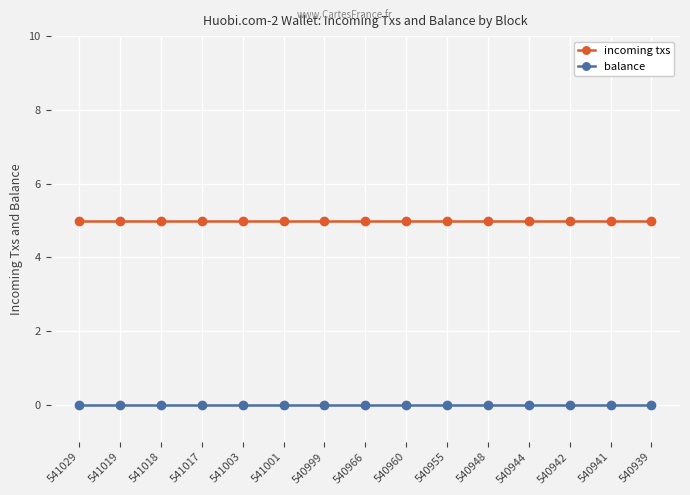

The value of incoming txs at 540939 is 7. True or false?

False